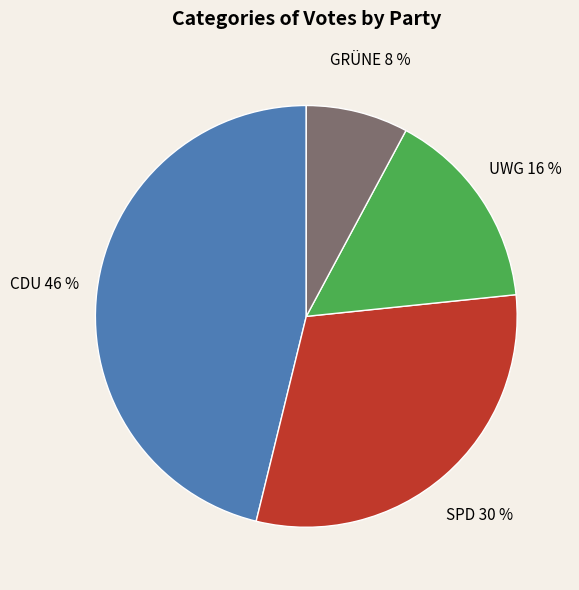

Rank the categories by value from lowest to highest.

GRÜNE, UWG, SPD, CDU